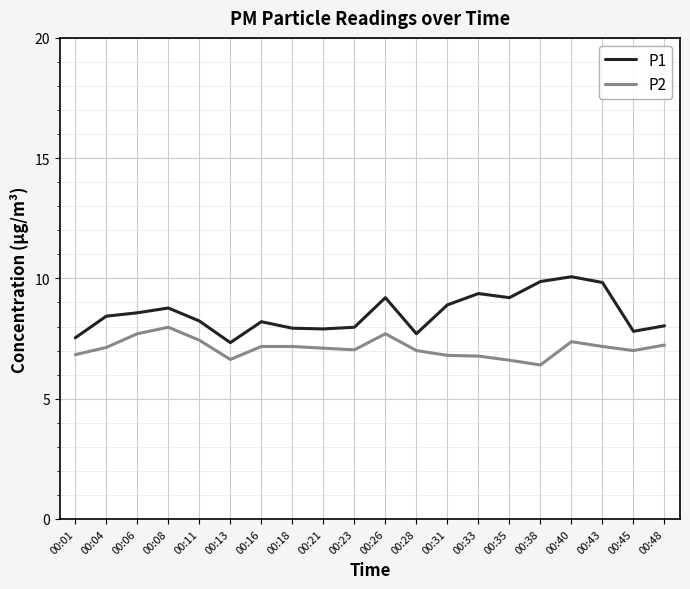

Which category has the lowest value in the P2 series?

00:38